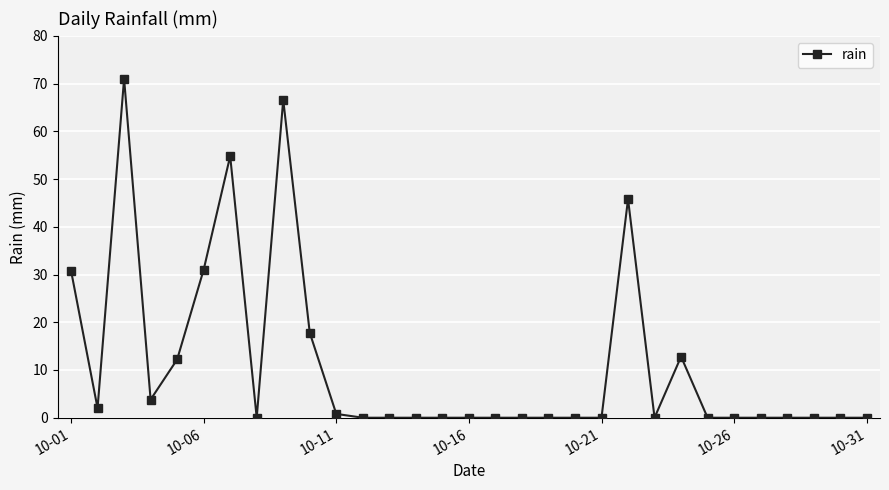

What is the maximum value shown in the chart?

71.0